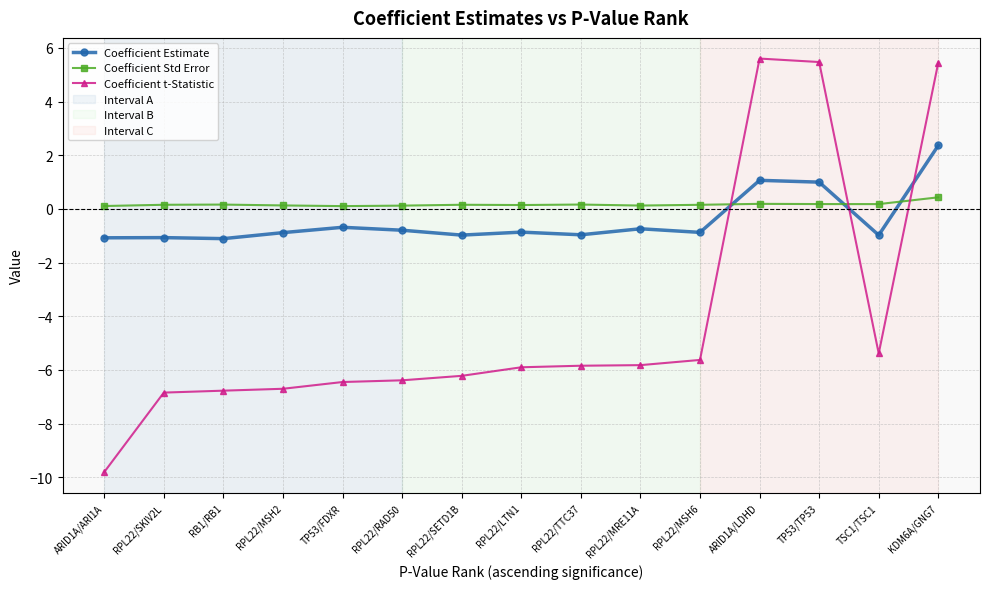

Rank the series at RPL22/SETD1B from lowest to highest value.

Coefficient t-Statistic, Coefficient Estimate, Coefficient Std Error